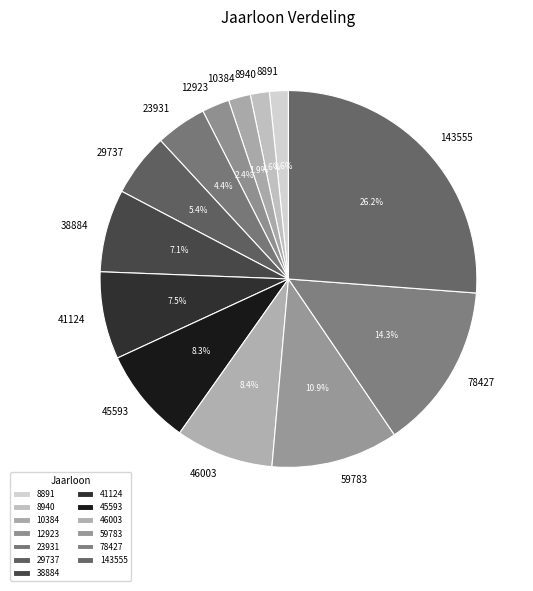

What percentage is the 45593 slice, to the nearest percent?

8%